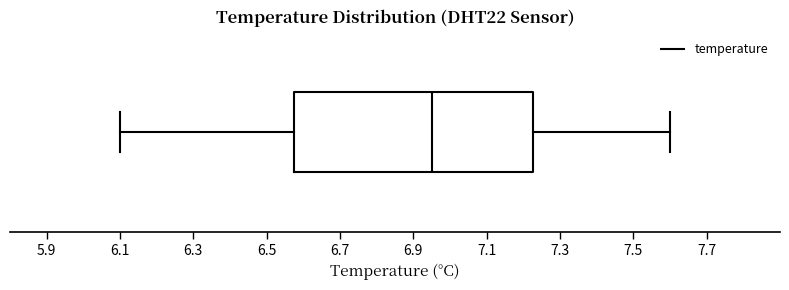

Transcribe this box plot: give where the median line is, the range the box spans, and where the two whiskers end, as read against the x-axis. The values are not printed on the chart, so give them approximately, as read against the axis.

median 6.96, box 6.58 to 7.22, whiskers 6.10 to 7.60